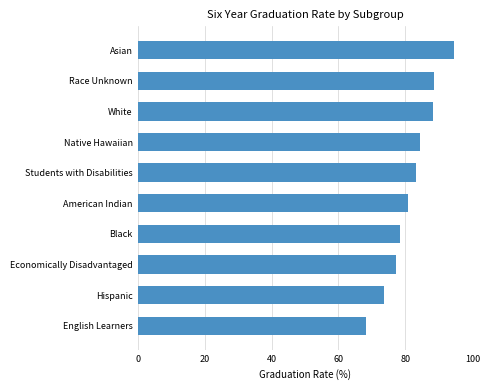

At which category does the chart reach its peak across all series?

Asian